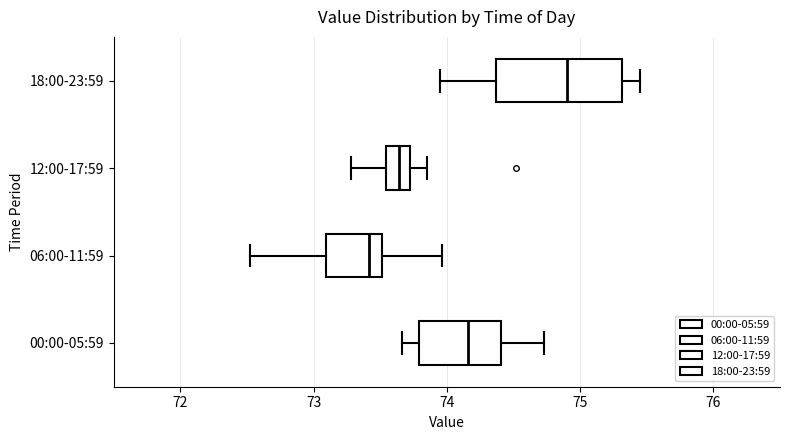

Where does the median line of the box for 00:00-05:59 sit on the x-axis? The values are not printed on the chart, so give them approximately, as read against the axis.

74.2